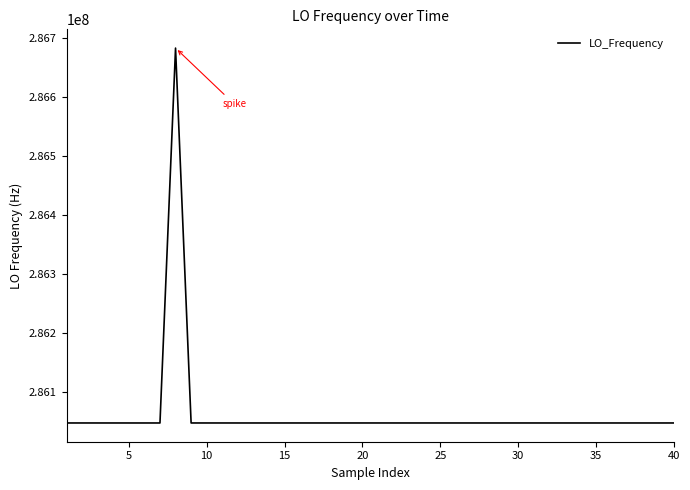

What is the minimum value shown in the chart?

286046991.8